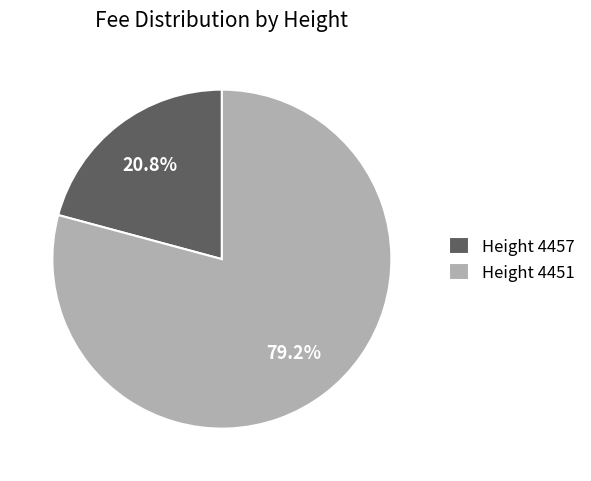

Which has a higher value, Height 4457 or Height 4451?

Height 4451